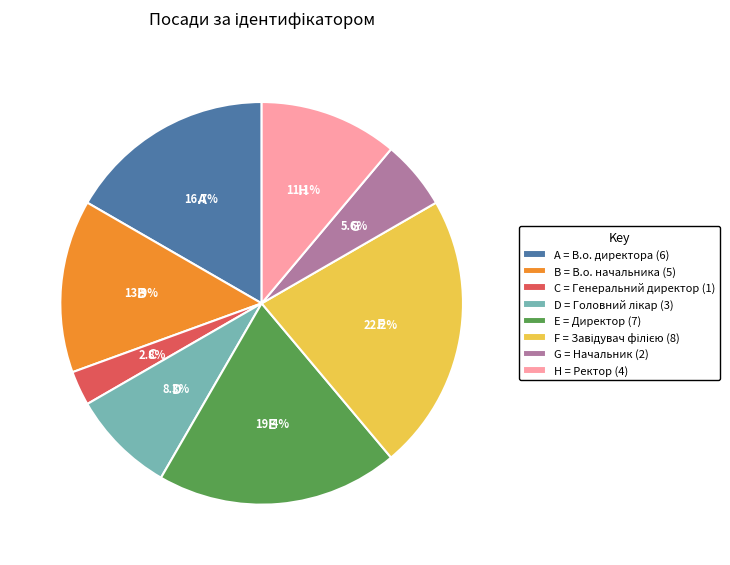

Count the number of slices in the pie.

8